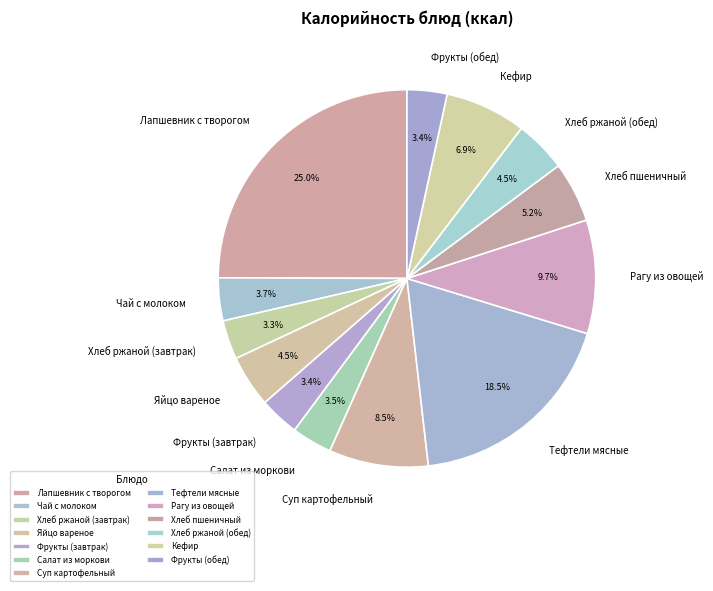

Which category has the biggest portion of the pie?

Лапшевник с творогом